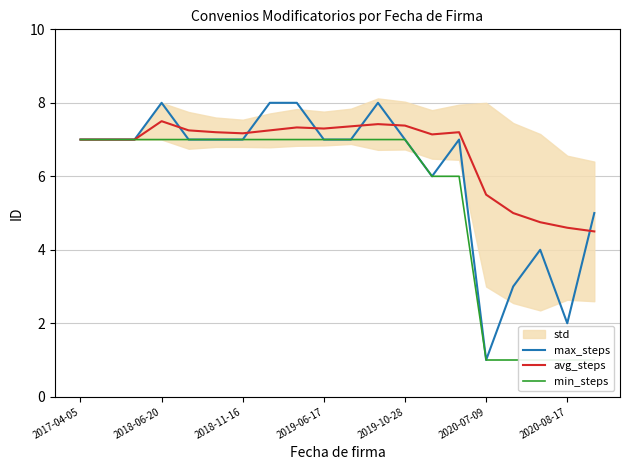

List the series in order of their peak value, highest first.

max_steps, avg_steps, min_steps